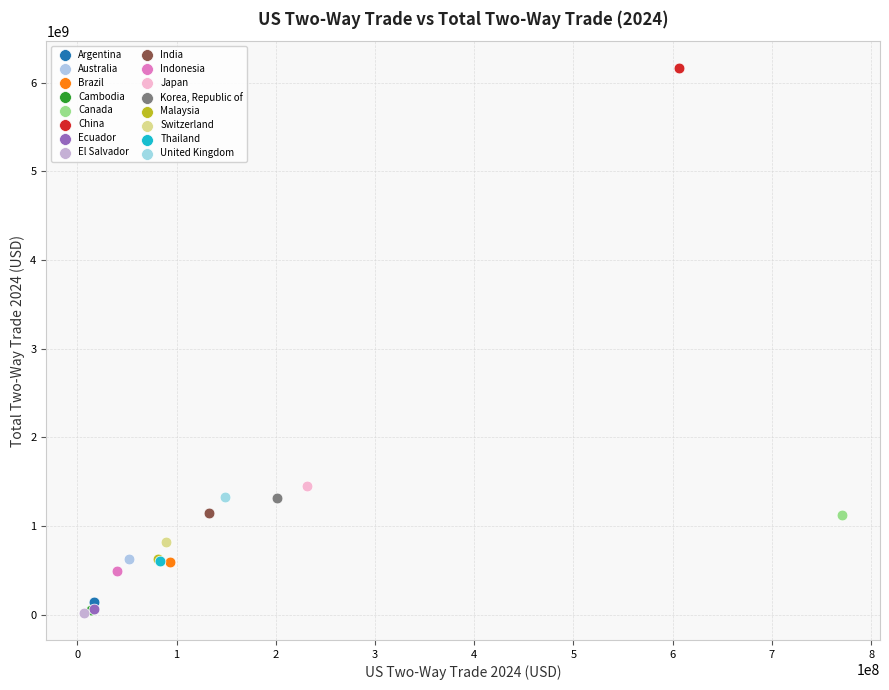

What are all the series names shown in the legend?

Argentina, Australia, Brazil, Cambodia, Canada, China, Ecuador, El Salvador, India, Indonesia, Japan, Korea, Republic of, Malaysia, Switzerland, Thailand, United Kingdom